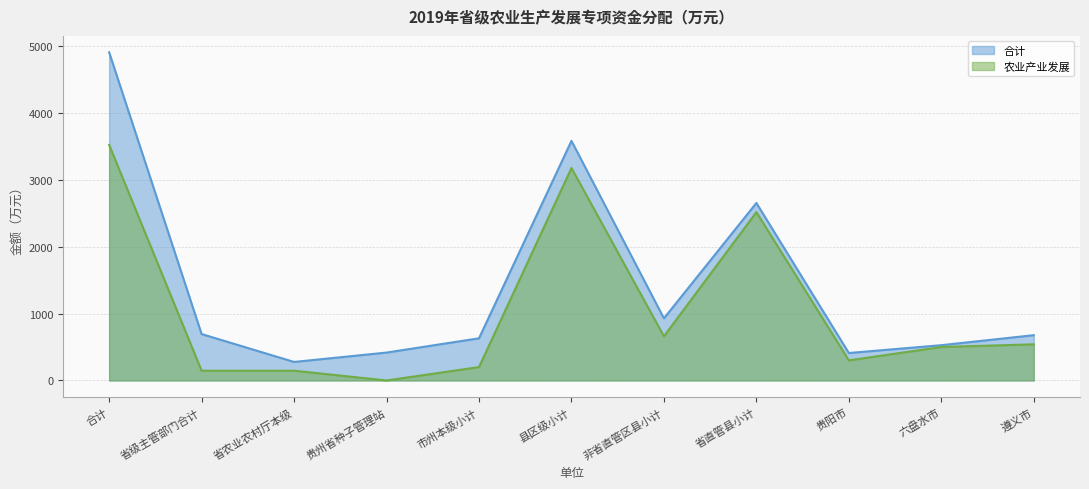

Does the chart display data point markers on the line(s)?

No